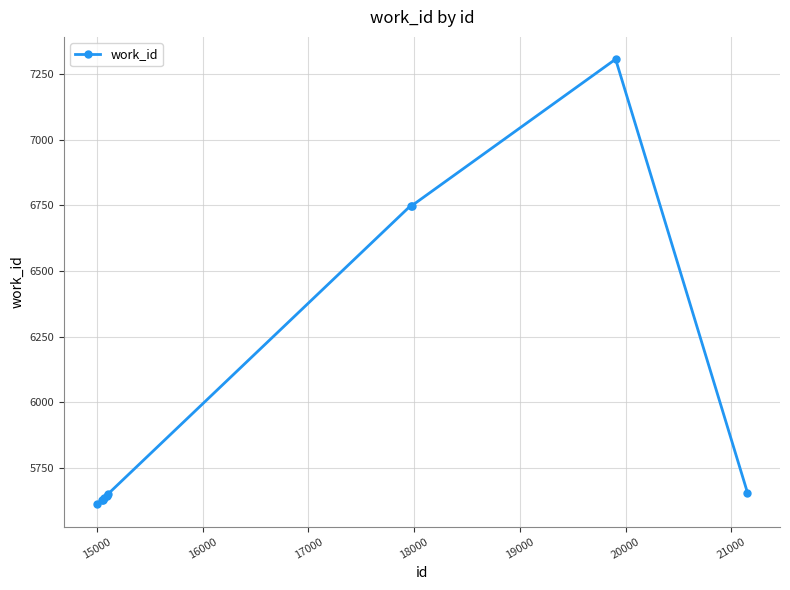

What is the greatest value displayed?

7307